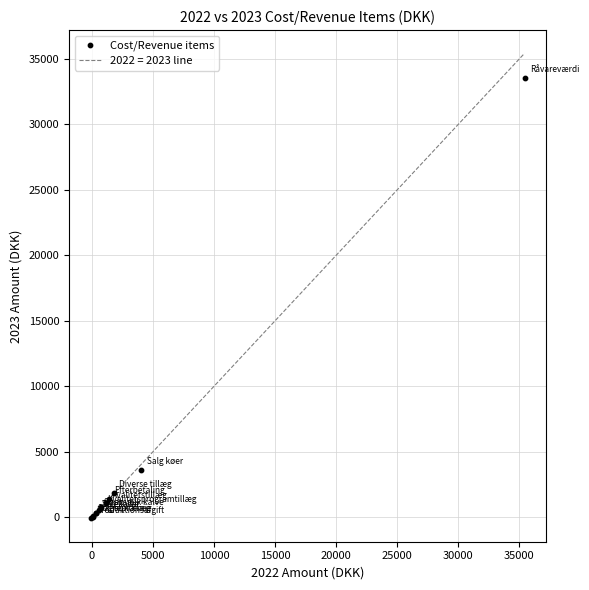

What Y value in the scatter plot is closest to 16733?

3628.8